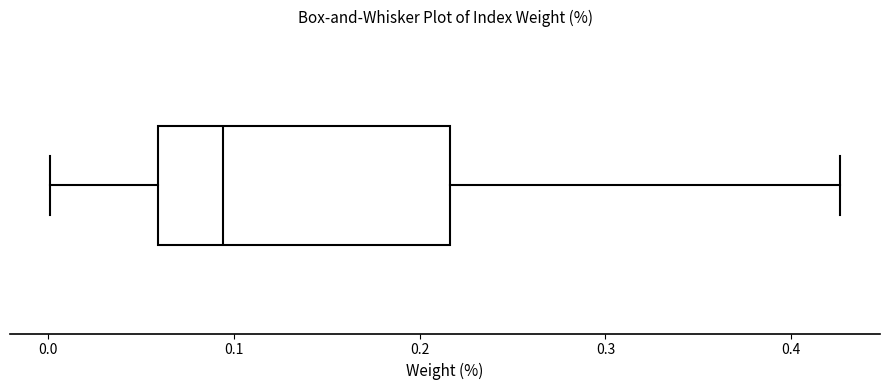

Transcribe this box plot: give where the median line is, the range the box spans, and where the two whiskers end, as read against the x-axis. The values are not printed on the chart, so give them approximately, as read against the axis.

median 0.09, box 0.06 to 0.22, whiskers 0.00 to 0.43